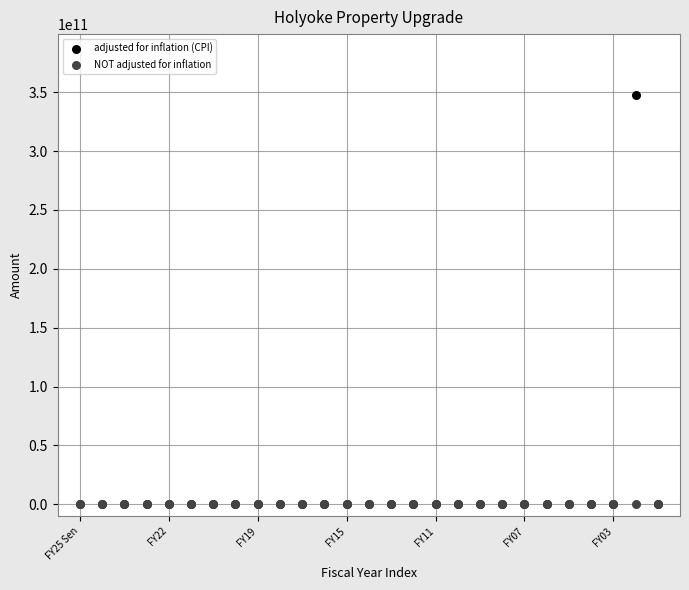

What are all the series names shown in the legend?

adjusted for inflation (CPI), NOT adjusted for inflation